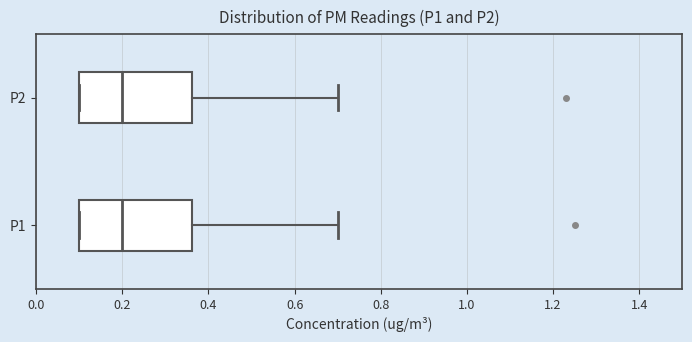

Reading bottom to top, transcribe this box plot: for each box, give where its median line is, the range the box spans, and where its two whiskers end, as read against the x-axis. The values are not printed on the chart, so give them approximately, as read against the axis.

P1: median 0.20, box 0.10 to 0.36, whiskers 0.10 to 0.70
P2: median 0.20, box 0.10 to 0.36, whiskers 0.10 to 0.70